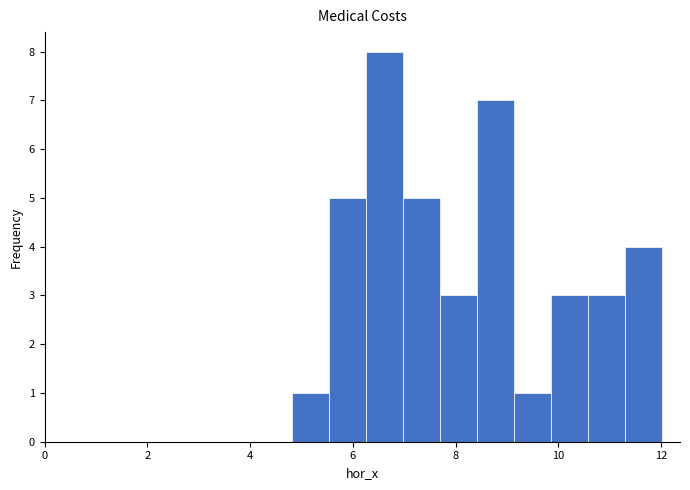

Around what value on the x-axis is the tallest bar? Give the approximate position of its centre, as read against the axis.

6.6